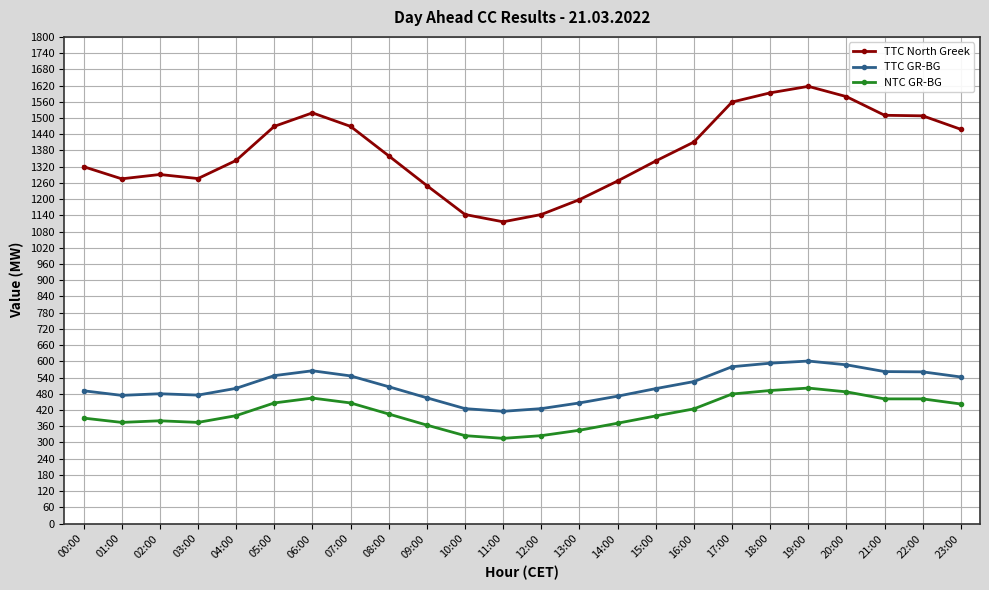

Does the chart display data point markers on the line(s)?

Yes